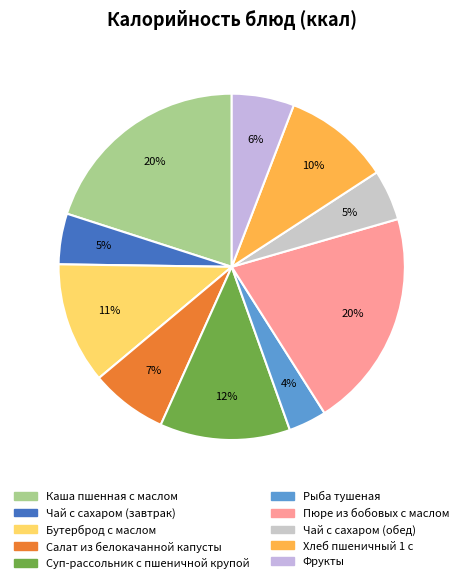

Which category has the biggest portion of the pie?

Пюре из бобовых с маслом